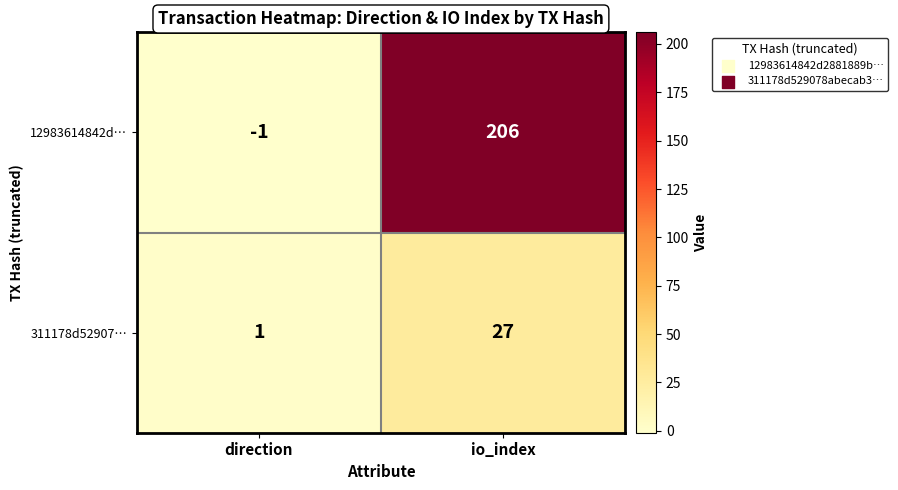

Which series has the largest range (max minus min)?

12983614842d…